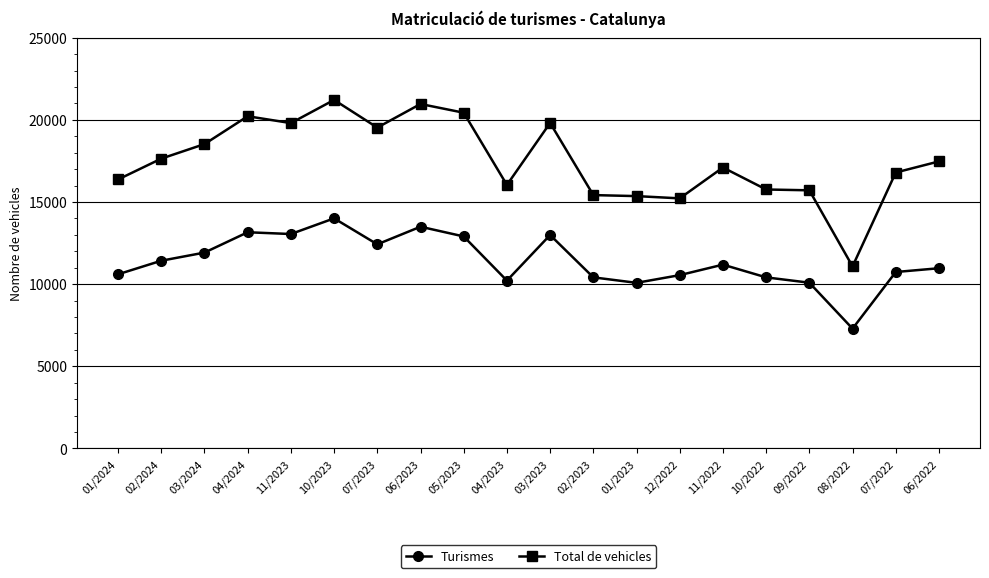

What is the label of the 5th point from the left?

11/2023